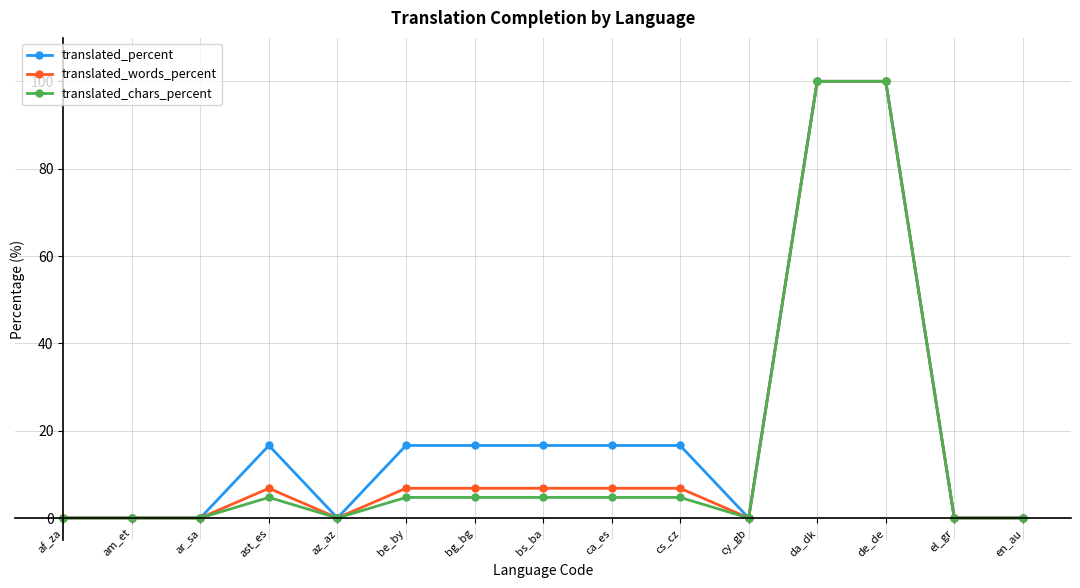

What is the average value of the translated_chars_percent series?

15.2